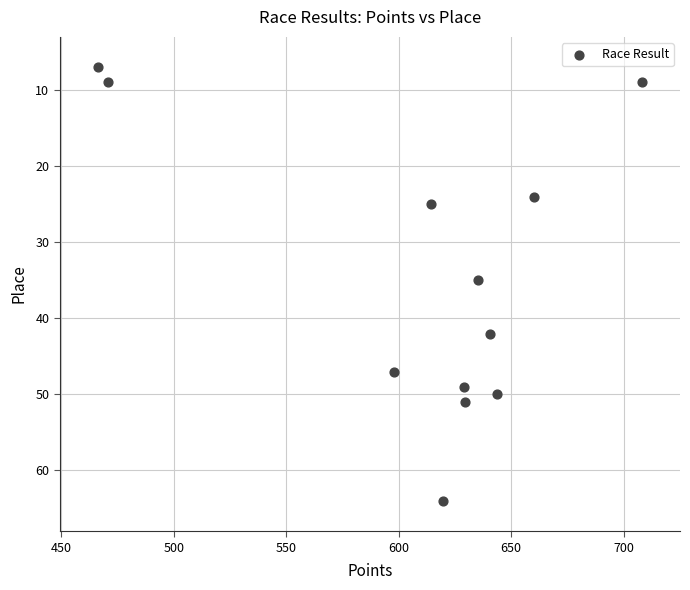

What is the range of Y values (max minus min)?

57